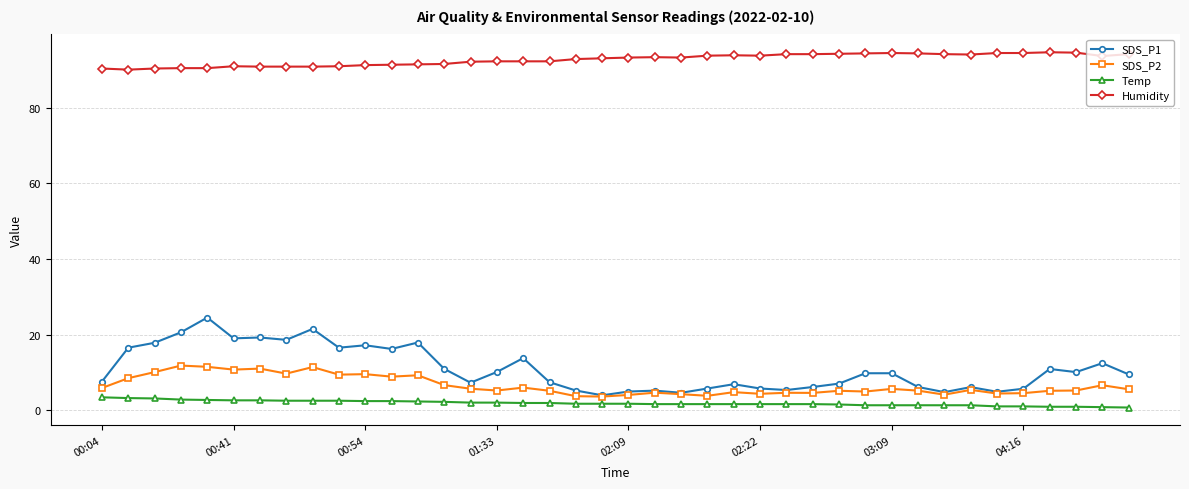

True or false: Humidity has more than 0 points higher than both neighbors.

True